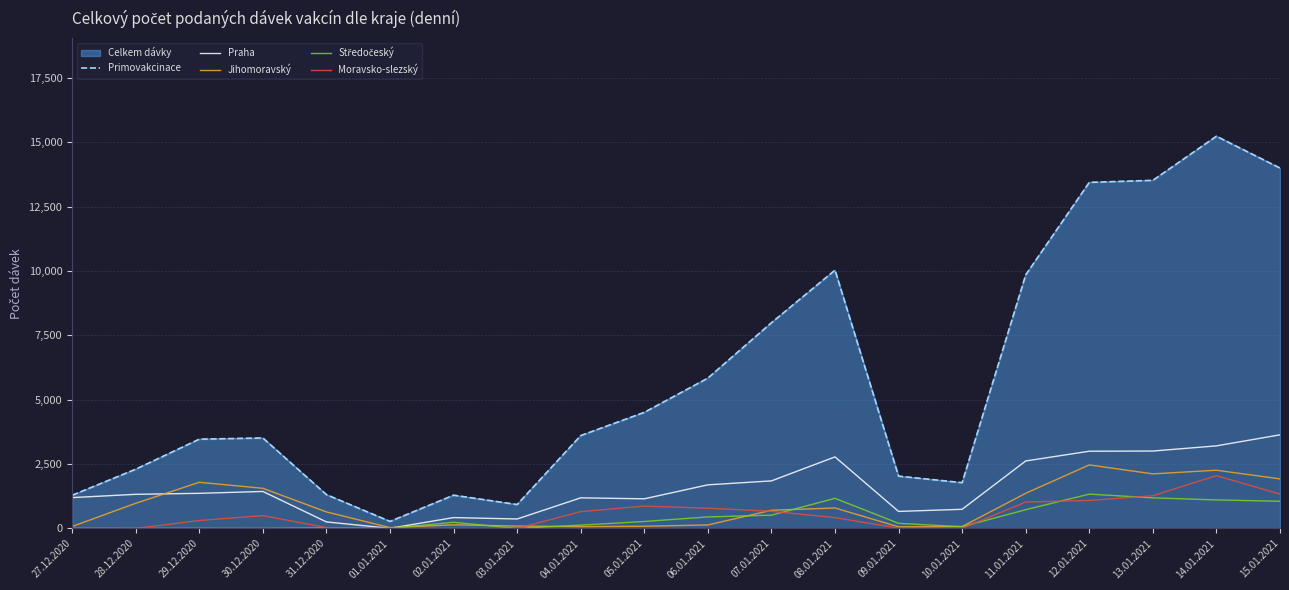

At which category is the sum across all series the highest?

14.01.2021